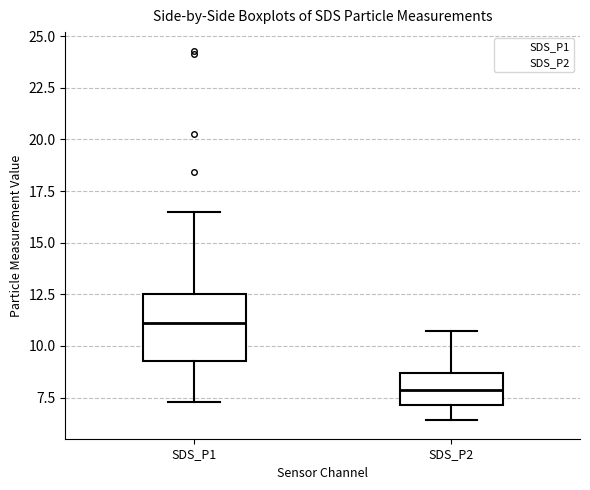

Which box's median line is the lowest?

SDS_P2